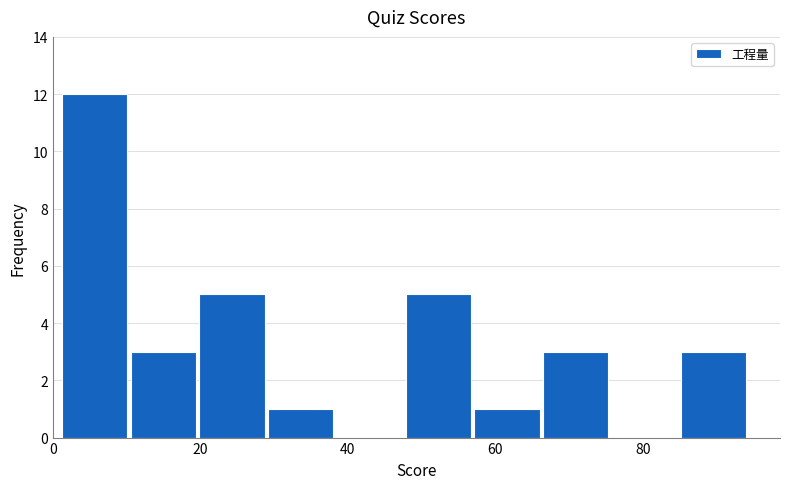

Over which range of the x-axis is the bar tallest?

2 to 10